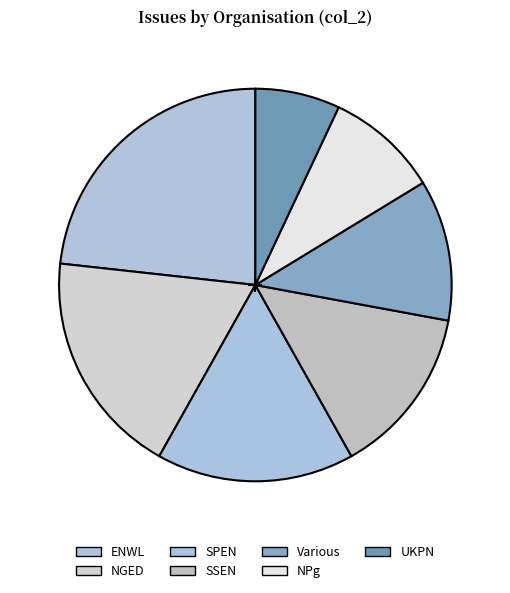

True or false: UKPN accounts for 7% of the total.

True